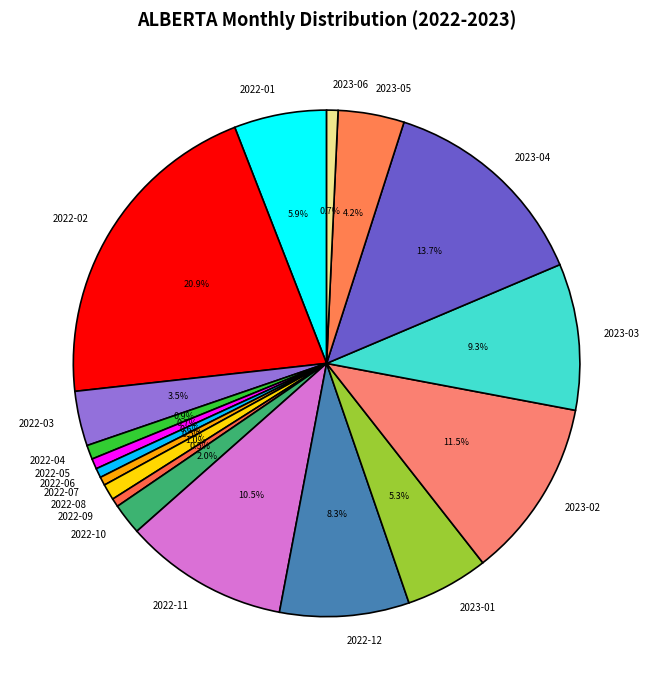

Count the number of slices in the pie.

18